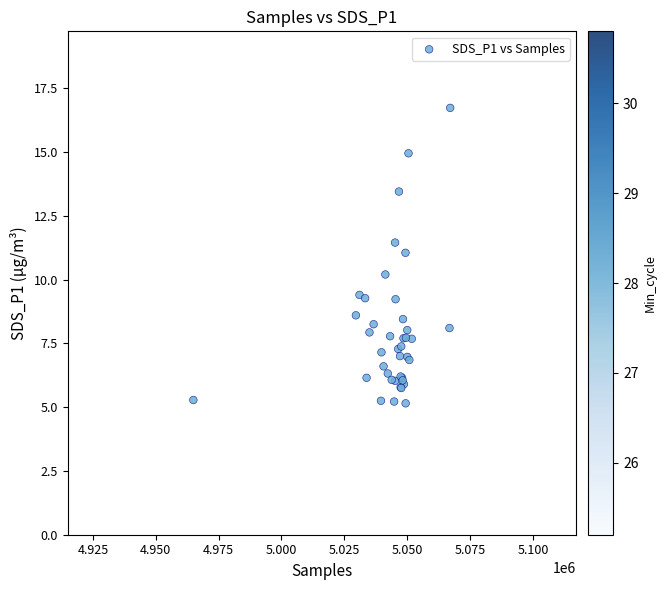

What Y value in the scatter plot is closest to 10?

10.2